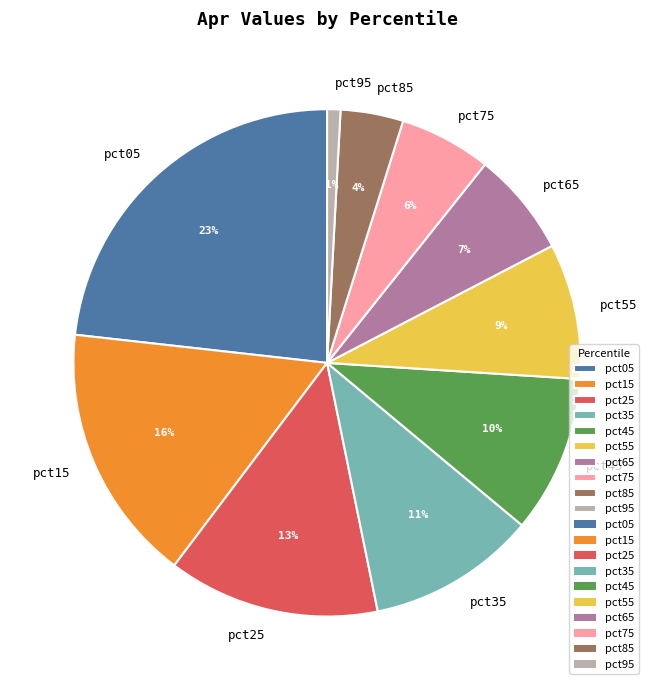

Is it true that pct95 is 1% of the pie?

True